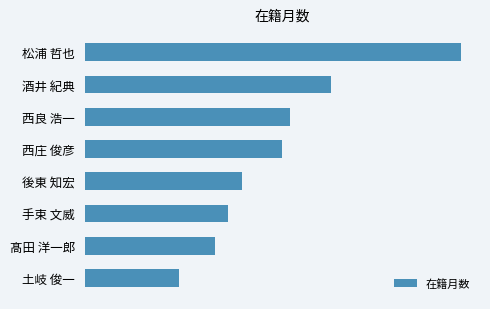

What is the minimum value shown in the chart?

63